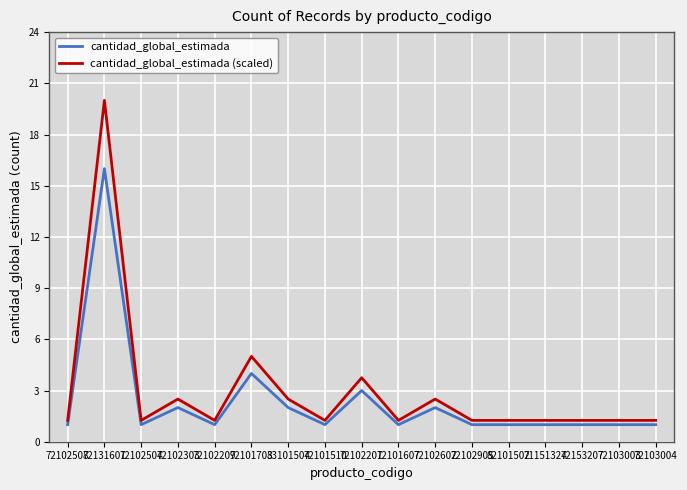

What is the difference between the cantidad_global_estimada values at 71151324 and 72102303?

1.0